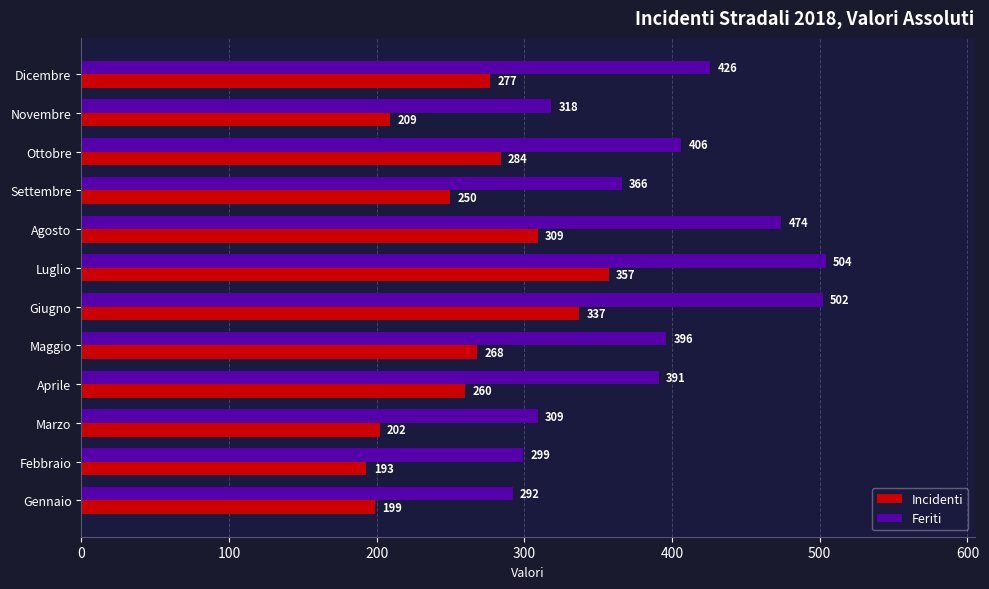

What is the difference between the Feriti values at Dicembre and Maggio?

30